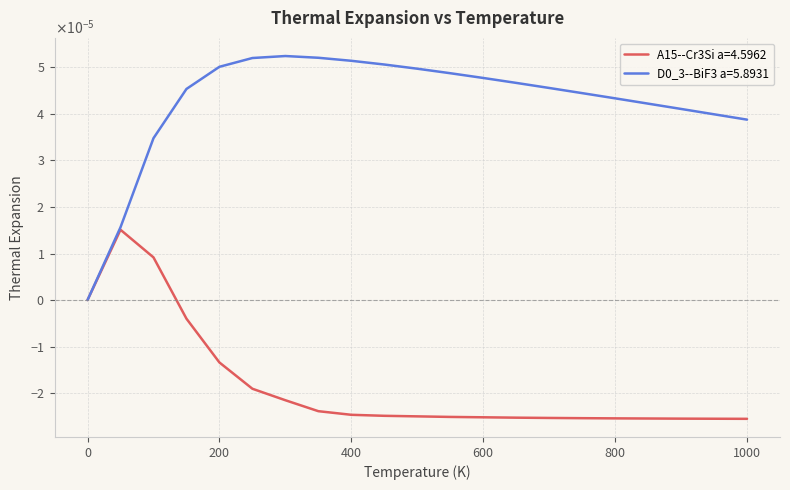

True or false: D0_3--BiF3 a=5.8931 and A15--Cr3Si a=4.5962 intersect in this chart.

False